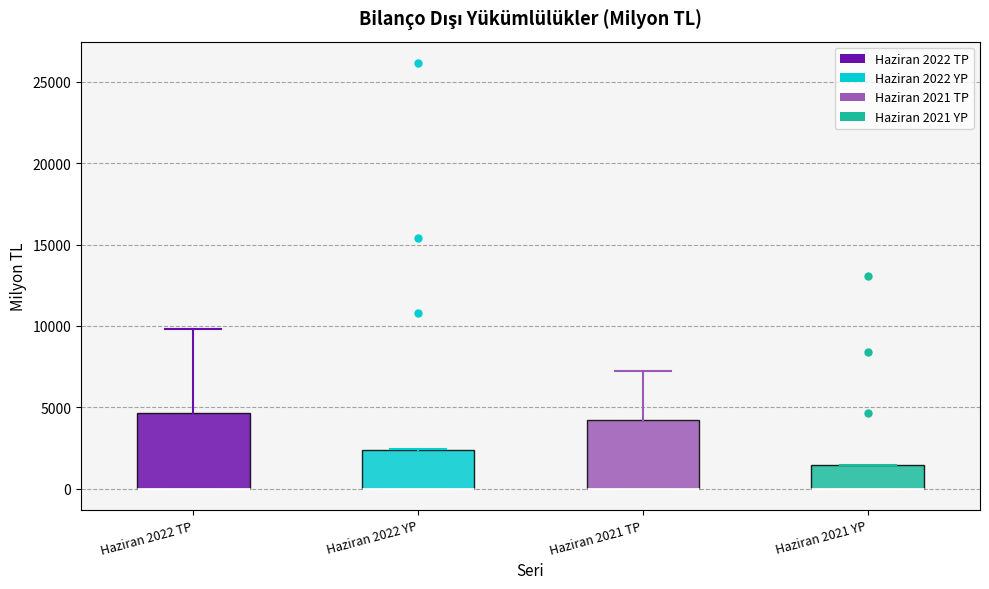

Where is the lower edge of the box for Haziran 2022 YP on the y-axis? The values are not printed on the chart, so give them approximately, as read against the axis.

0